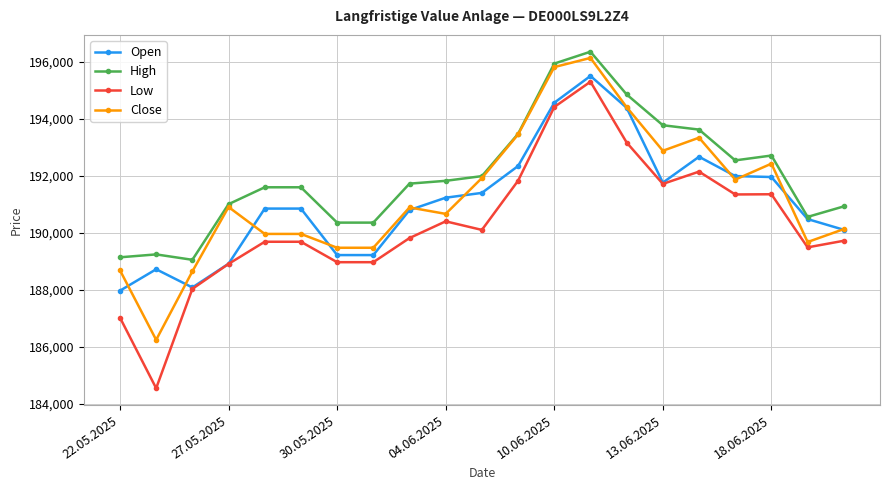

True or false: Low has more than 2 interior local peaks.

True